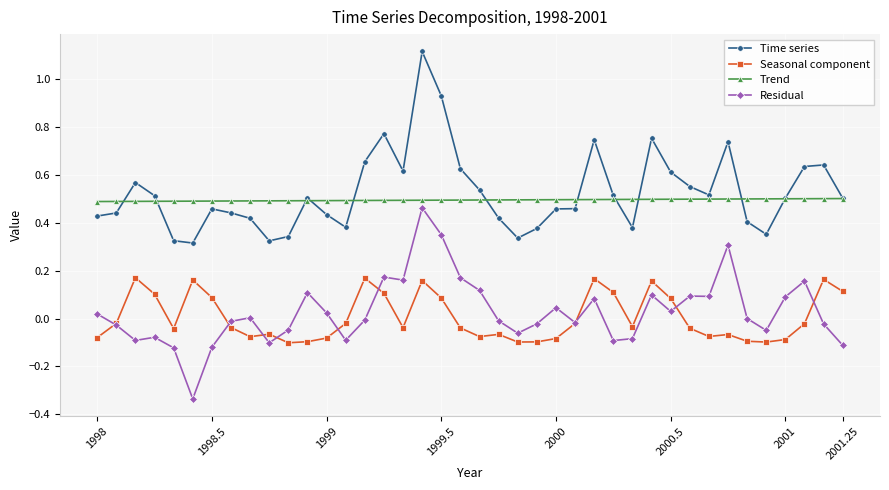

True or false: Seasonal component and Time series intersect in this chart.

False